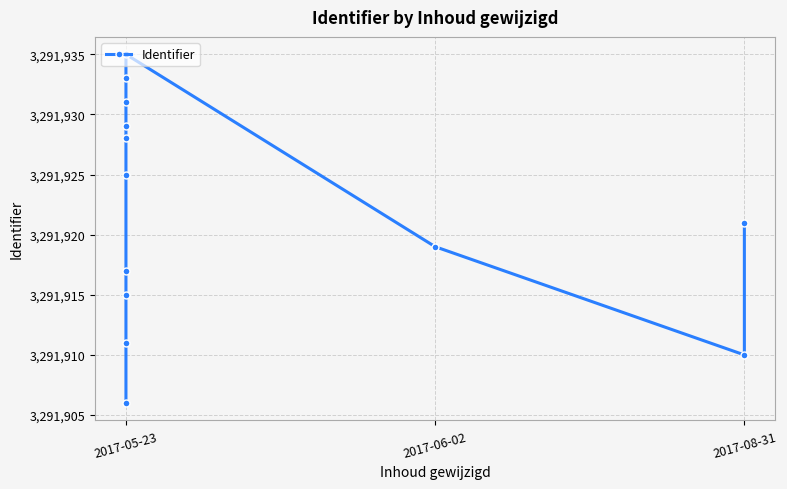

What is the sum of all values?

42794980